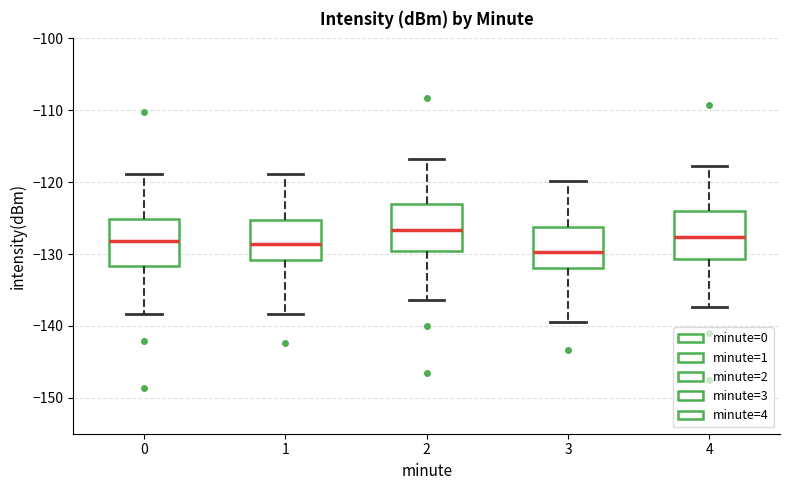

Which box's median line is the lowest?

3